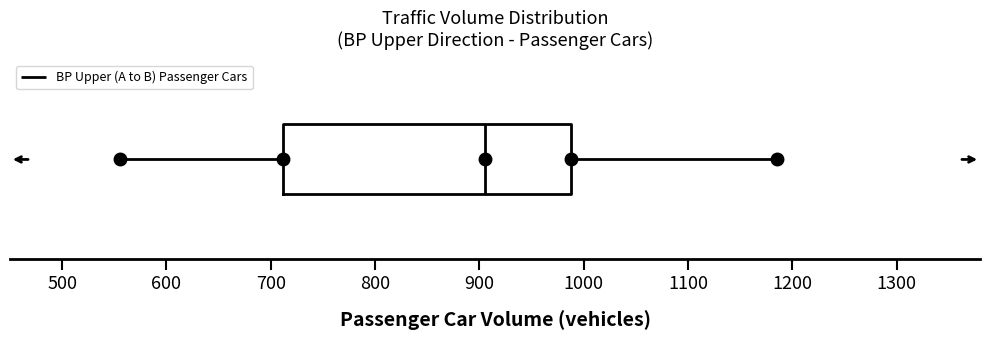

Read this box plot against the x-axis: the position of the median line, the range covered by the box, and the ends of both whiskers. The values are not printed on the chart, so give them approximately, as read against the axis.

median 910, box 710 to 990, whiskers 560 to 1190